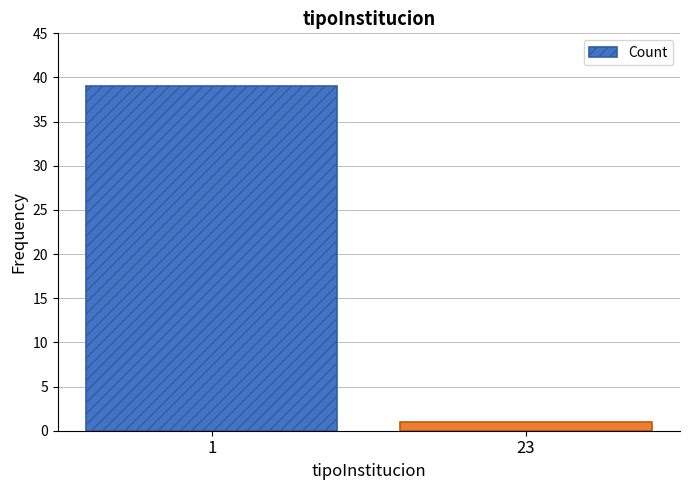

Reading left to right, list all the values displayed in this chart.

39	1